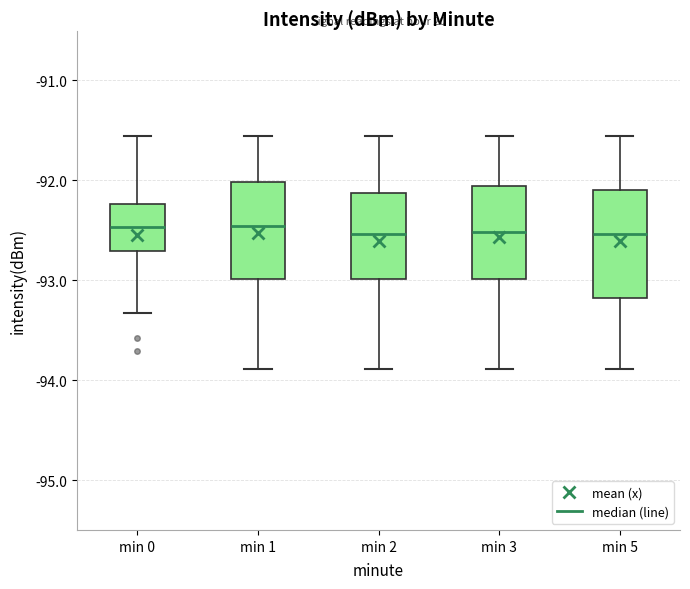

Where does the upper whisker of the box for min 2 end on the y-axis? The values are not printed on the chart, so give them approximately, as read against the axis.

-91.6